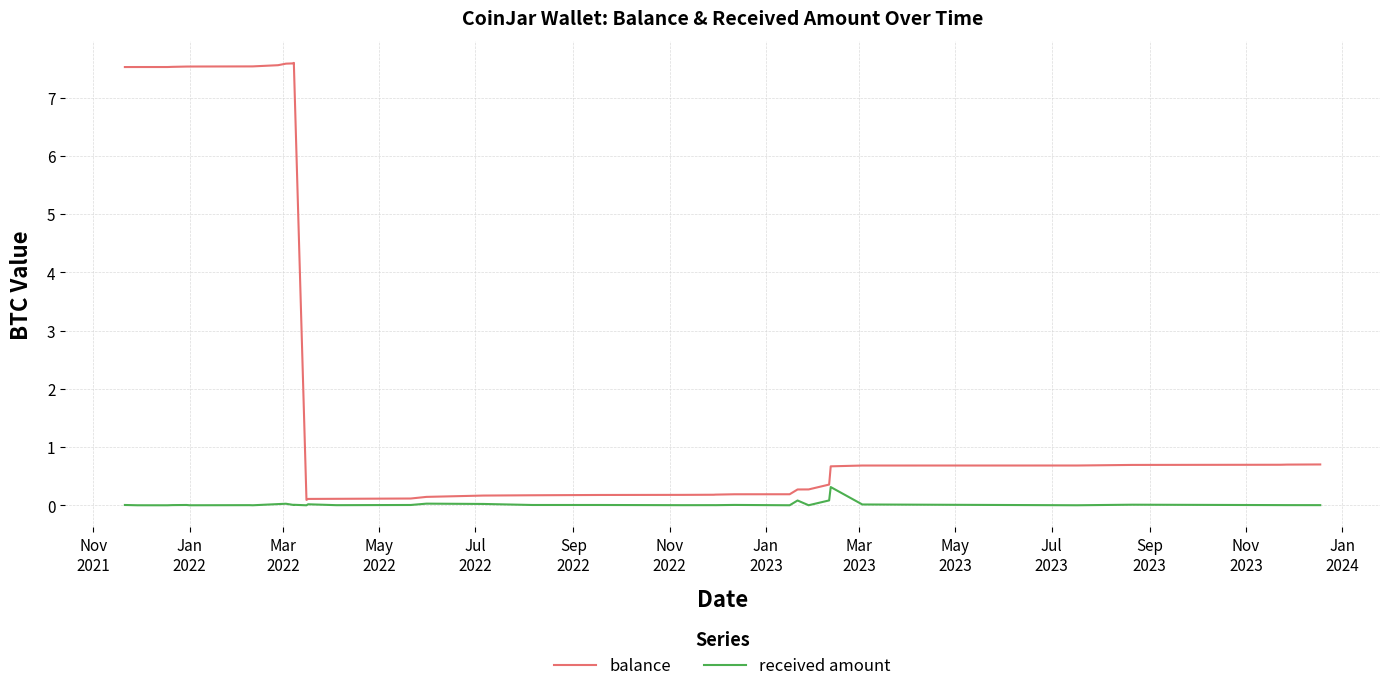

At how many categories does at least one series exceed 0?

39